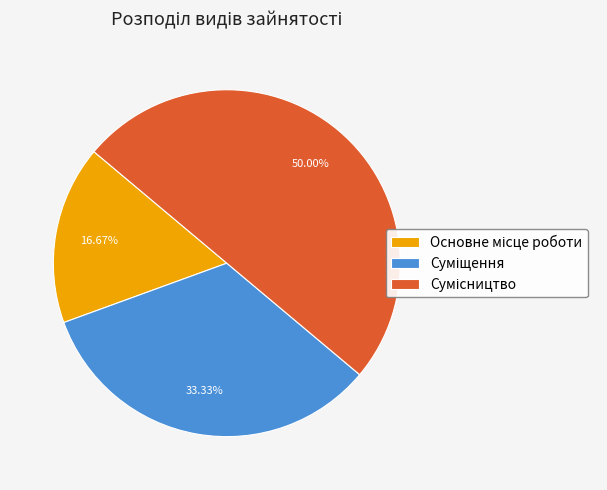

Count the number of slices in the pie.

3